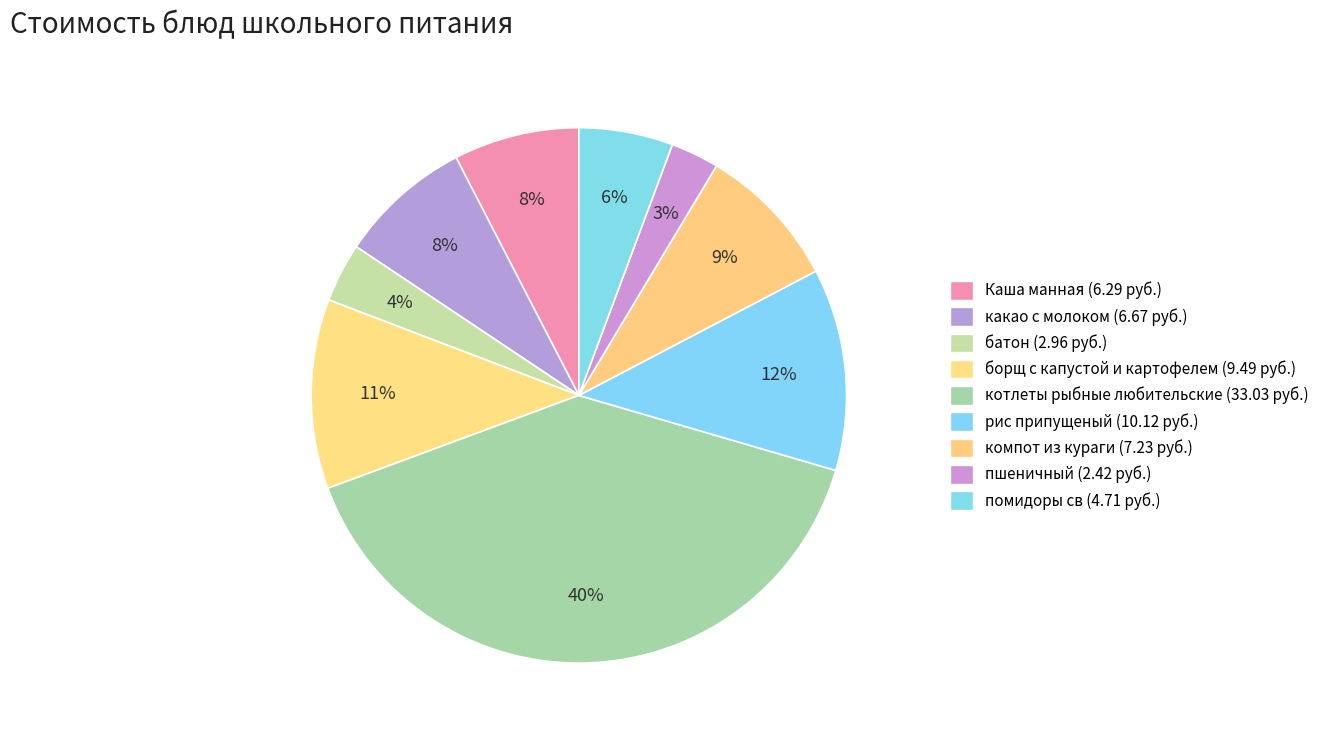

Is there a majority slice in this chart?

No